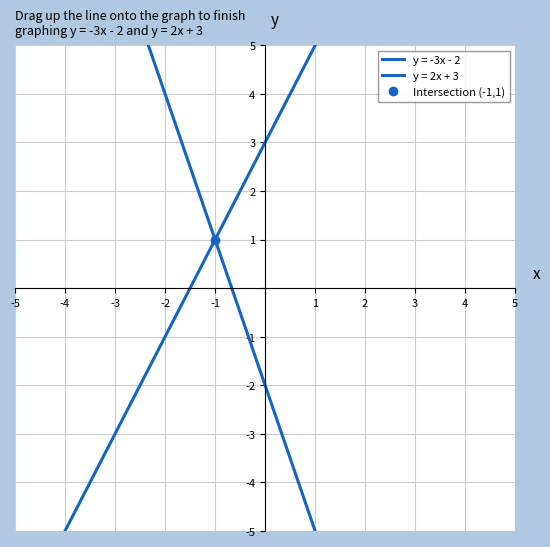

How many data points in y = -3x - 2 are above 1?

4